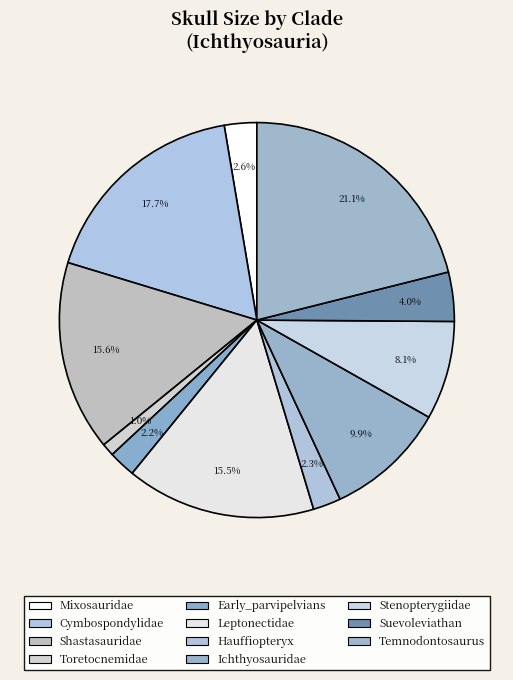

Rank the categories by value from highest to lowest.

Temnodontosaurus, Cymbospondylidae, Shastasauridae, Leptonectidae, Ichthyosauridae, Stenopterygiidae, Suevoleviathan, Mixosauridae, Hauffiopteryx, Early_parvipelvians, Toretocnemidae